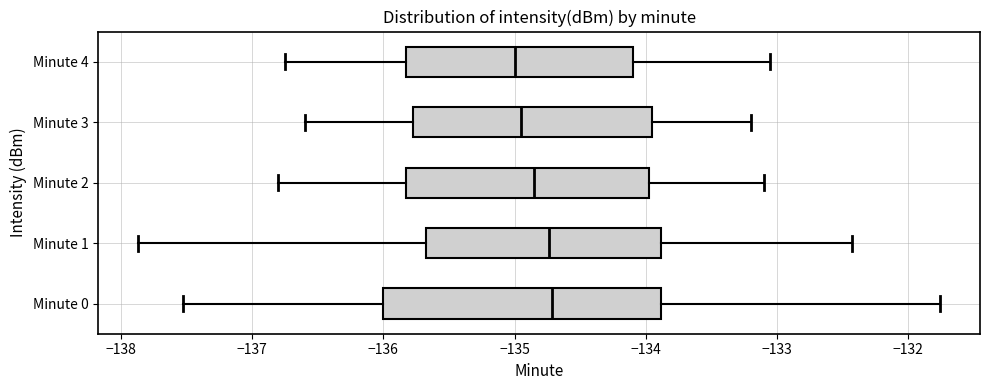

Reading bottom to top, read every box against the x-axis: the position of its median line, the range the box covers, and the ends of its whiskers. The values are not printed on the chart, so give them approximately, as read against the axis.

Minute 0: median -134.7, box -136.0 to -133.9, whiskers -137.5 to -131.8
Minute 1: median -134.7, box -135.7 to -133.9, whiskers -137.9 to -132.4
Minute 2: median -134.8, box -135.8 to -134.0, whiskers -136.8 to -133.1
Minute 3: median -134.9, box -135.8 to -133.9, whiskers -136.6 to -133.2
Minute 4: median -135.0, box -135.8 to -134.1, whiskers -136.7 to -133.0